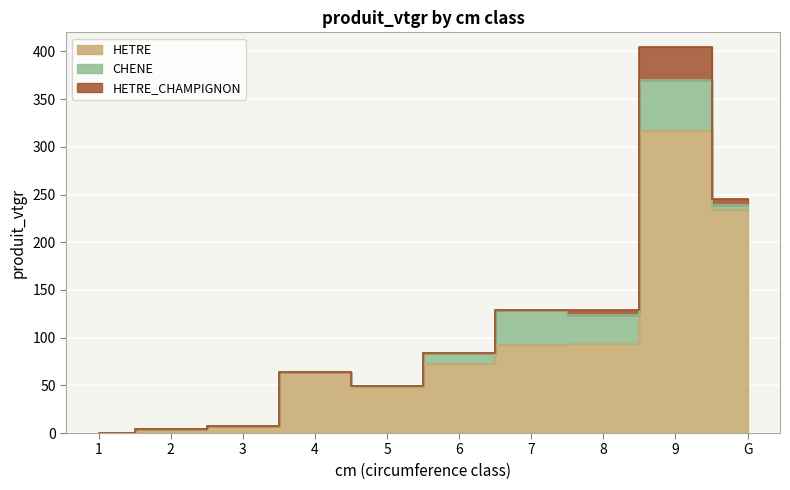

What is the difference between the maximum and minimum values in the CHENE series?

54.1